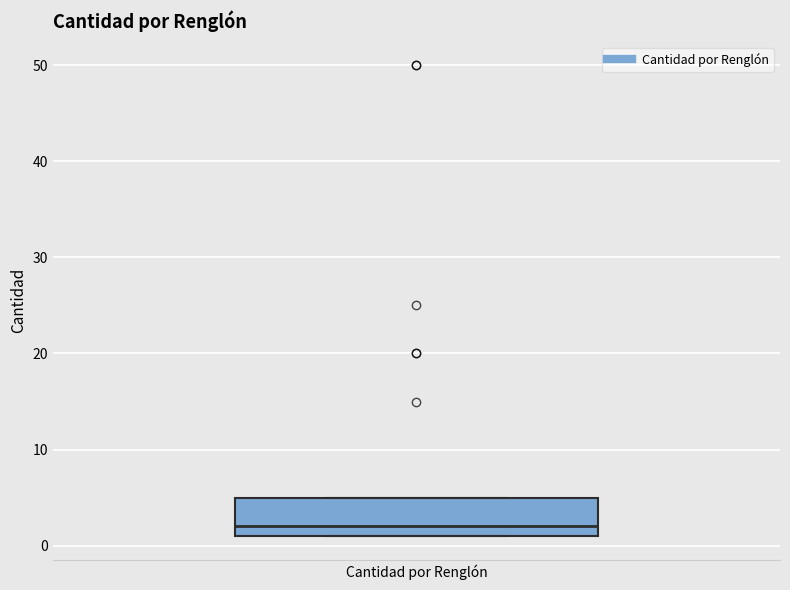

Transcribe this box plot: give where the median line is, the range the box spans, and where the two whiskers end, as read against the y-axis. The values are not printed on the chart, so give them approximately, as read against the axis.

median 2, box 1 to 5, whiskers 1 to 5